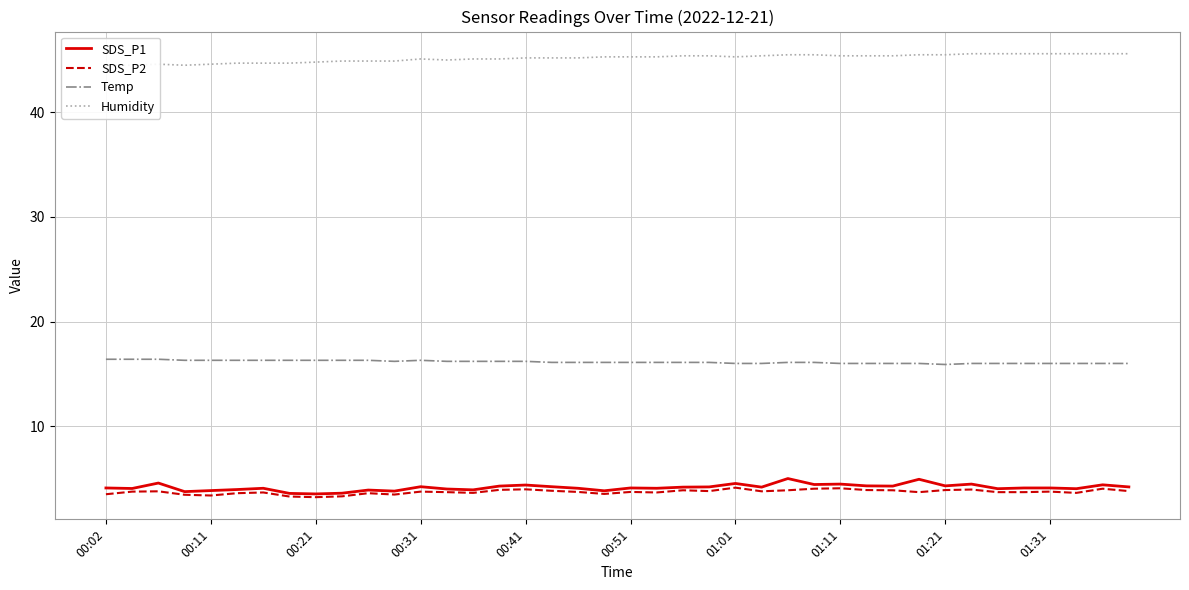

True or false: Temp and SDS_P1 cross at least once.

False